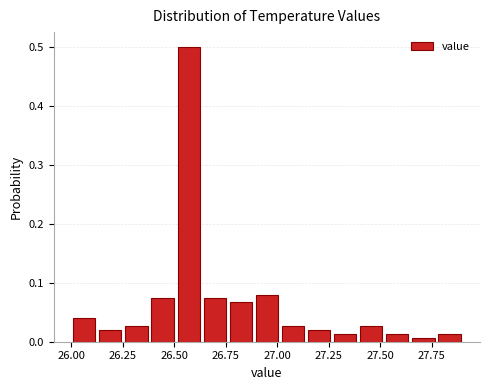

Read against the x-axis, roughly where is the centre of the tallest bar?

26.55